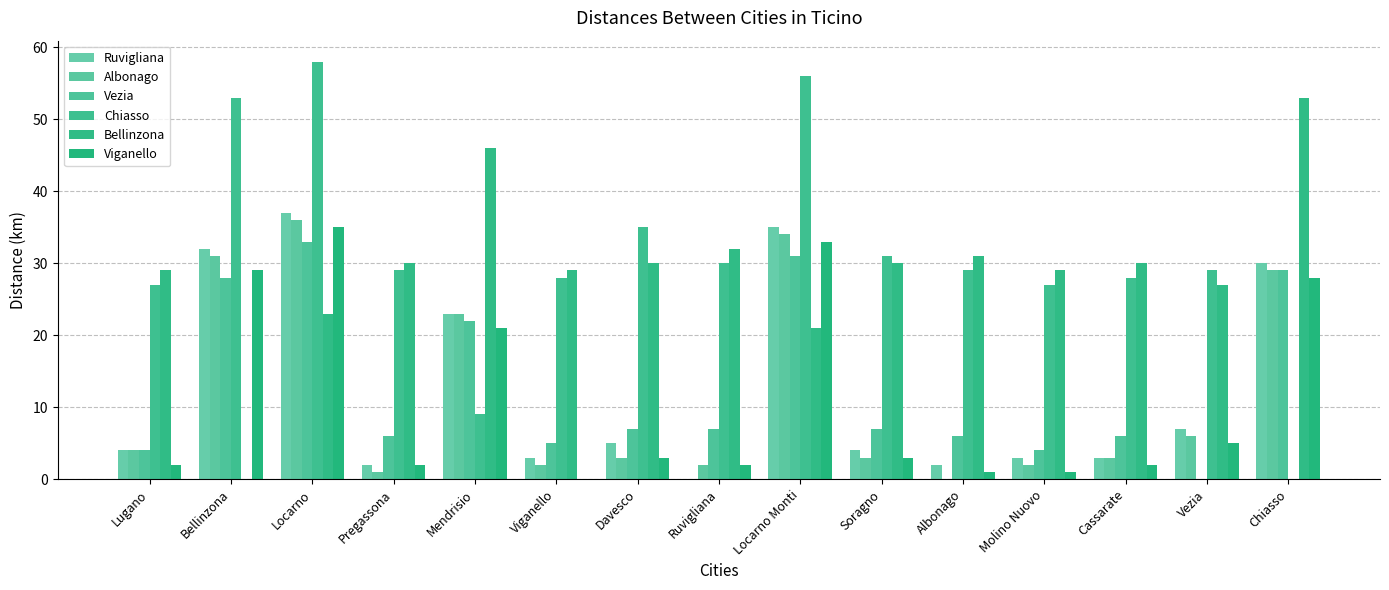

What is the value of the Ruvigliana bar at the 4th from the left?

2